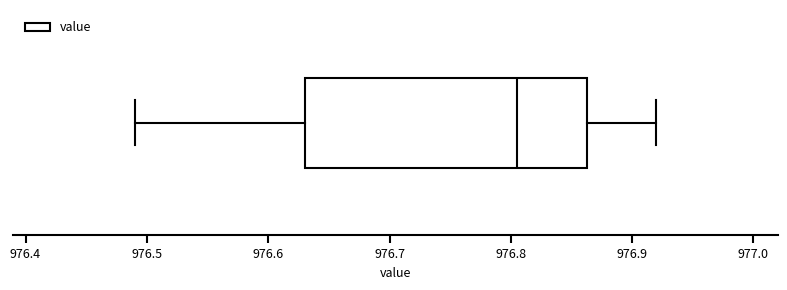

Where is the left edge of the box on the x-axis? The values are not printed on the chart, so give them approximately, as read against the axis.

976.63